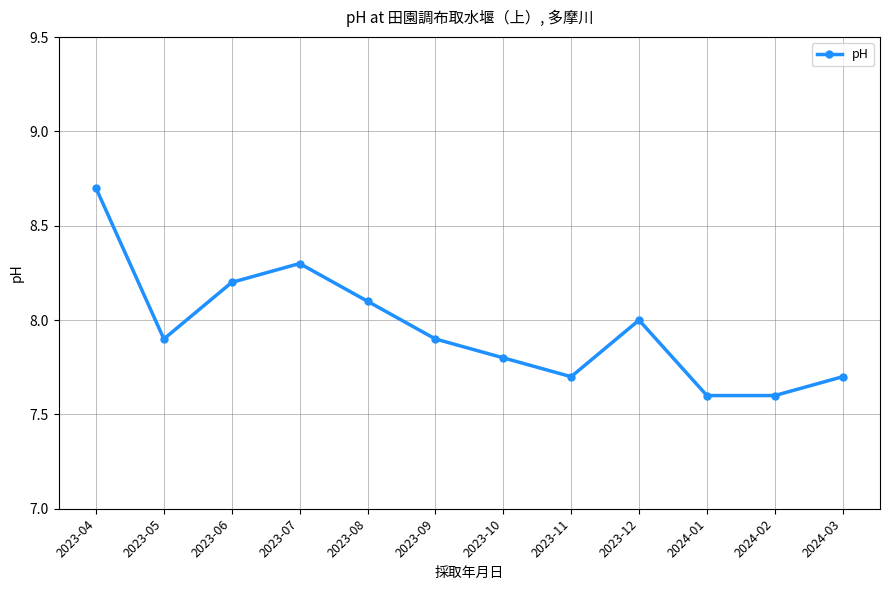

Is it true that the value at 2024-03 is 7.7?

True